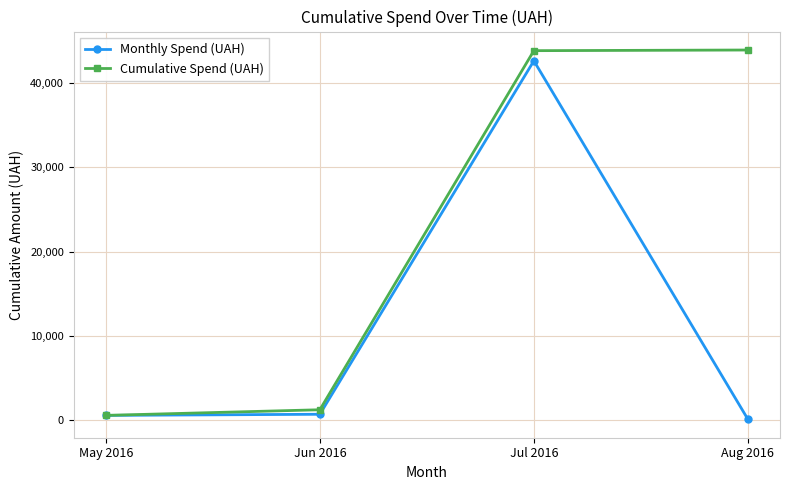

Between Jun 2016 and Jul 2016, which series saw the biggest shift?

Cumulative Spend (UAH)